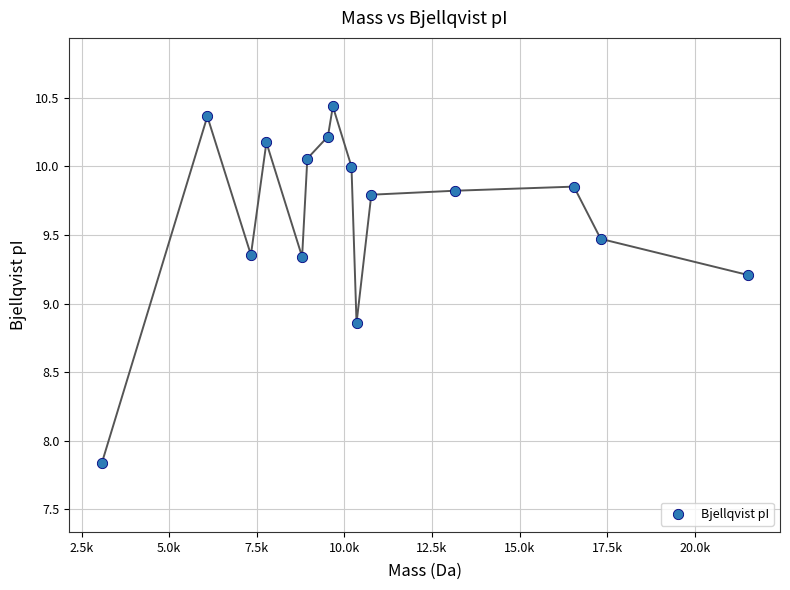

What is the range of Y values (max minus min)?

2.6